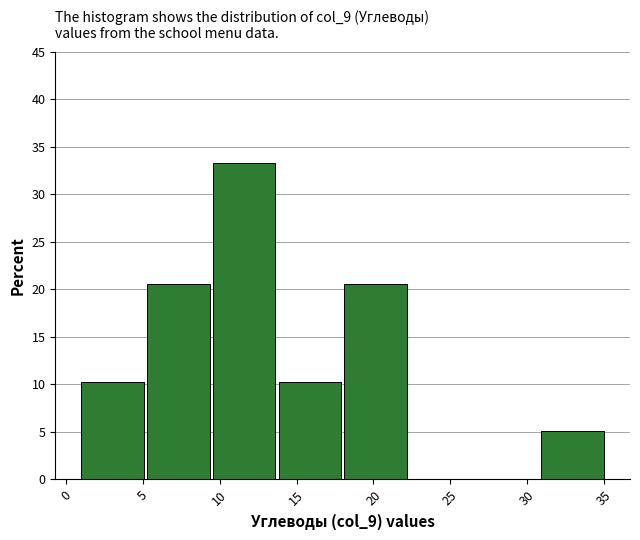

Reading left to right, list every bar in this chart as the range it spans on the x-axis followed by its height. Neither the bar edges nor the heights are printed on the chart, so give them approximately, as read against the axes.

1.0 to 5.5: 10.5
5.5 to 9.5: 20.5
9.5 to 14.0: 33.5
14.0 to 18.0: 10.5
18.0 to 22.5: 20.5
22.5 to 26.5: 0
26.5 to 31.0: 0
31.0 to 35.0: 5.0